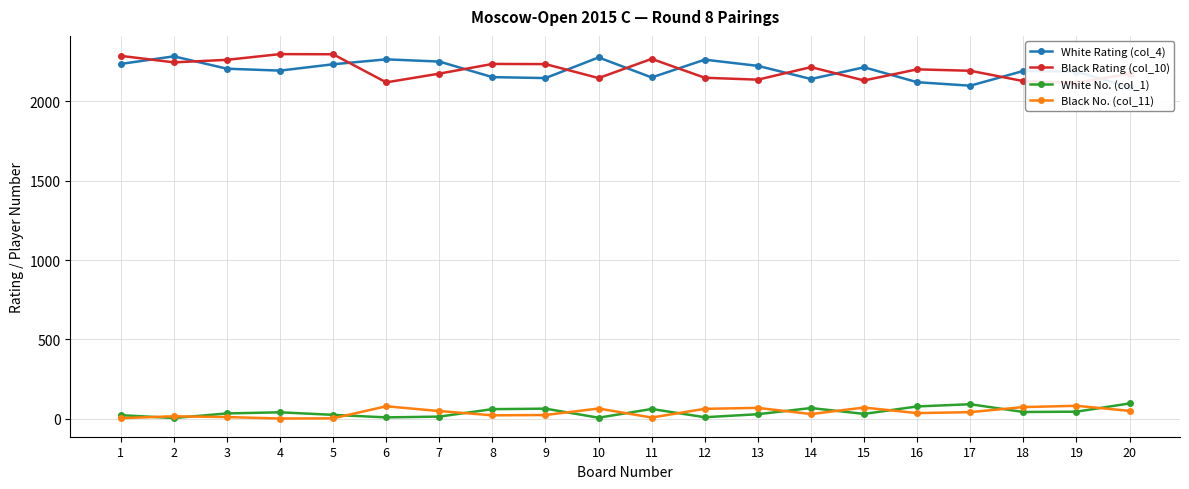

What are all the series names shown in the legend?

White Rating (col_4), Black Rating (col_10), White No. (col_1), Black No. (col_11)